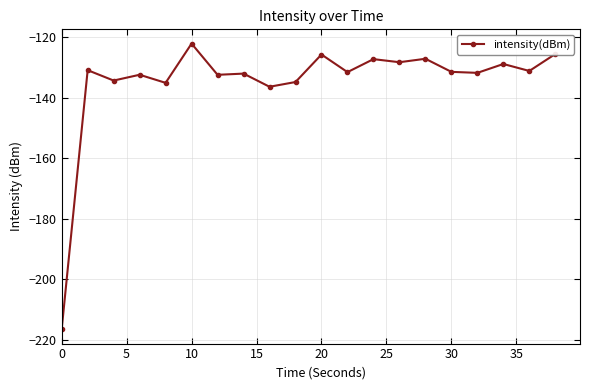

What is the maximum value shown in the chart?

-122.1